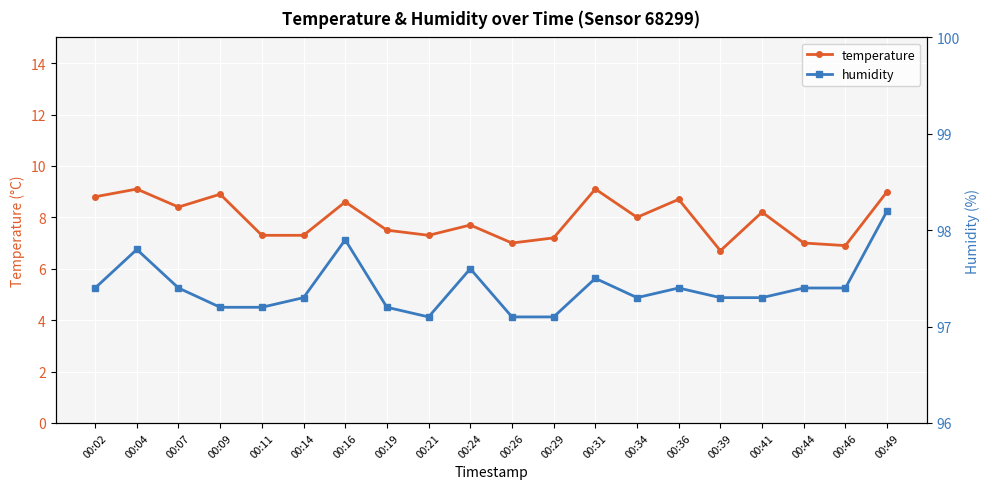

At how many categories does at least one series exceed 42?

20